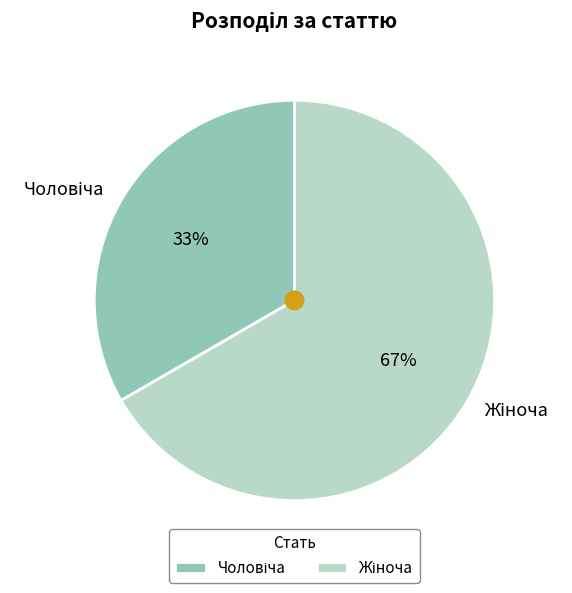

To the nearest percent, what is the average slice percentage?

50%